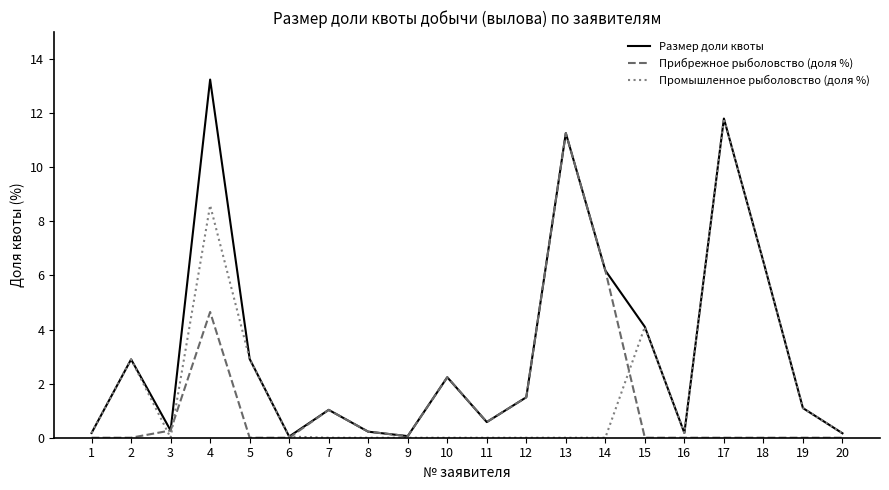

Is this an area chart (filled region under the line)?

No